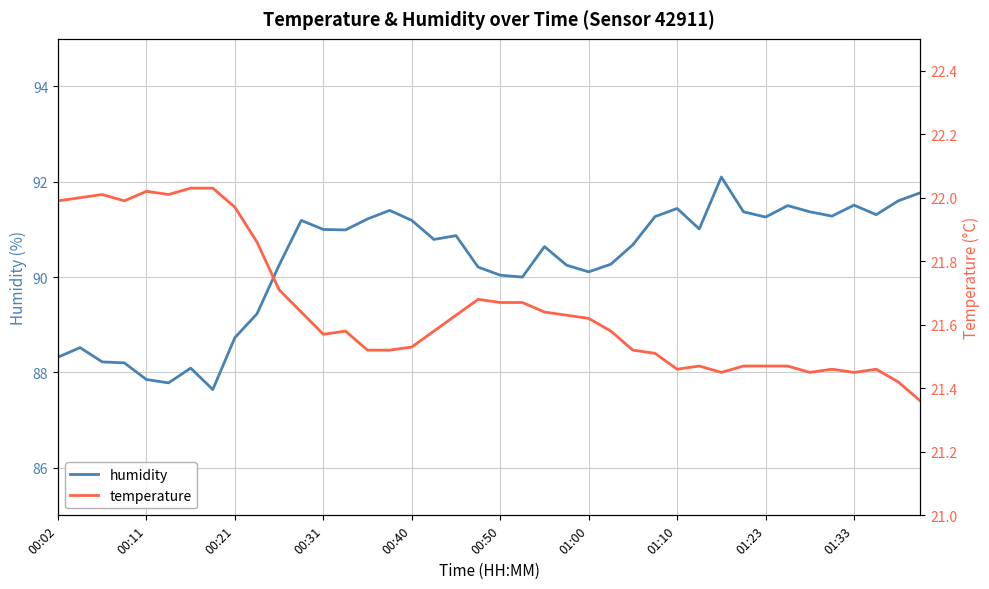

At which category is the sum across all series the highest?

30